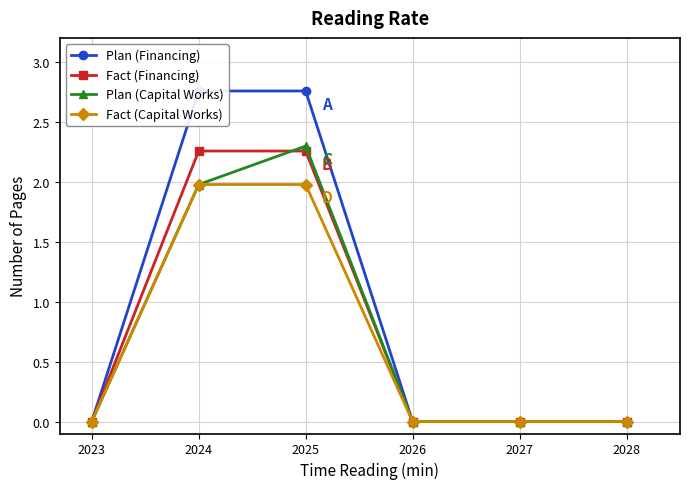

What is the maximum value shown in the chart?

2.8